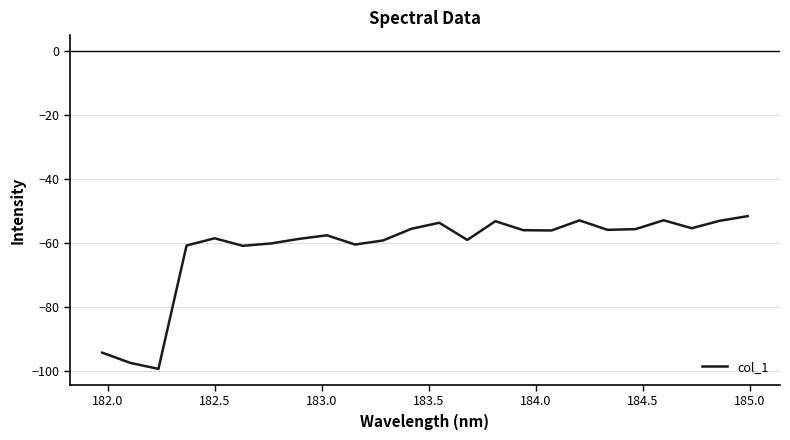

What is the minimum value shown in the chart?

-99.3